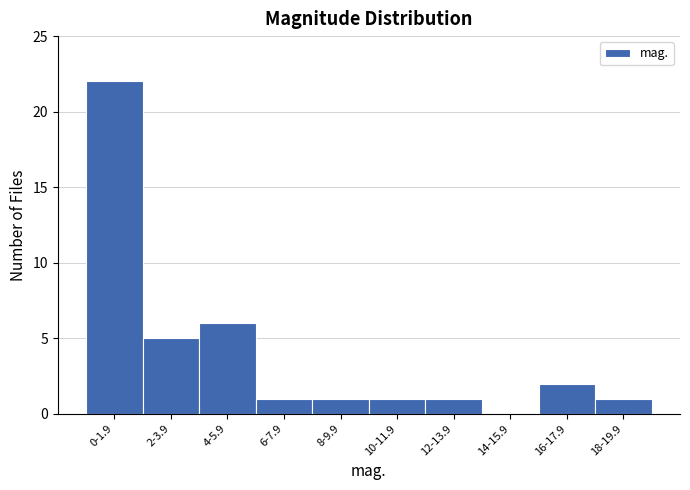

Reading right to left, what are all the values shown in this chart?

18-19.9=1	16-17.9=2	14-15.9=0	12-13.9=1	10-11.9=1	8-9.9=1	6-7.9=1	4-5.9=6	2-3.9=5	0-1.9=22